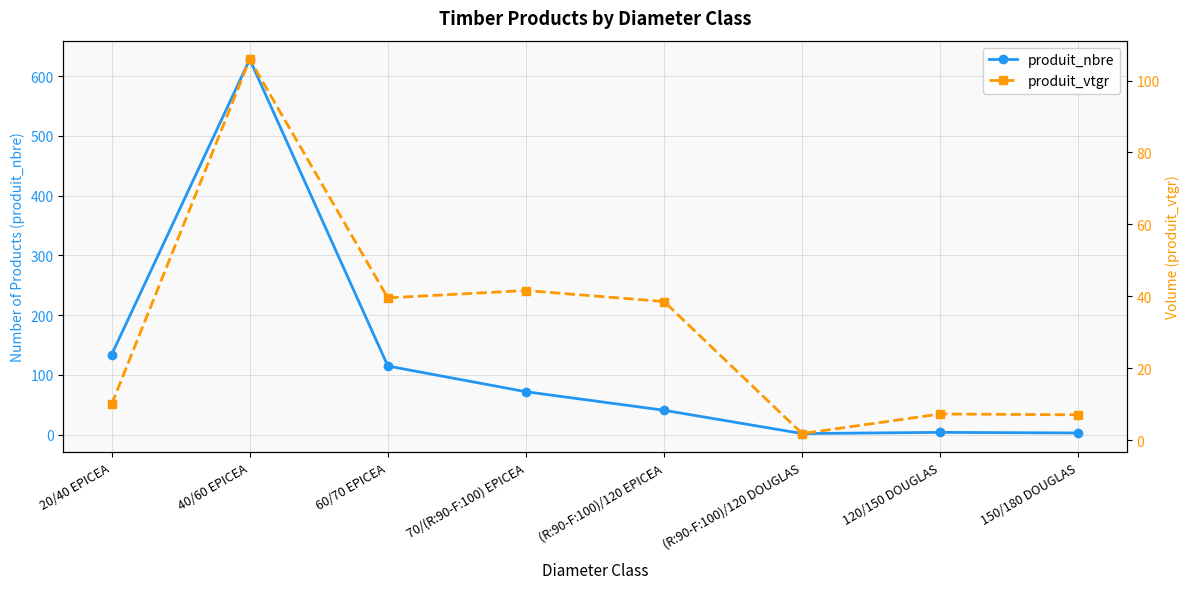

What is the total value across all series at 60/70 EPICEA?

154.6